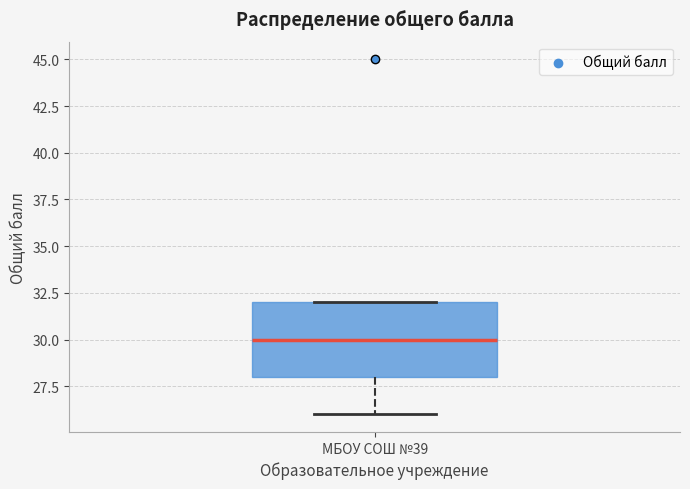

Transcribe this box plot: give where the median line is, the range the box spans, and where the two whiskers end, as read against the y-axis. The values are not printed on the chart, so give them approximately, as read against the axis.

median 30, box 28 to 32, whiskers 26 to 32